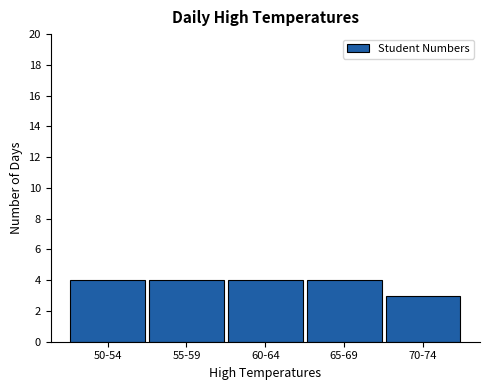

Reading left to right, what are all the values shown in this chart?

50-54=4	55-59=4	60-64=4	65-69=4	70-74=3